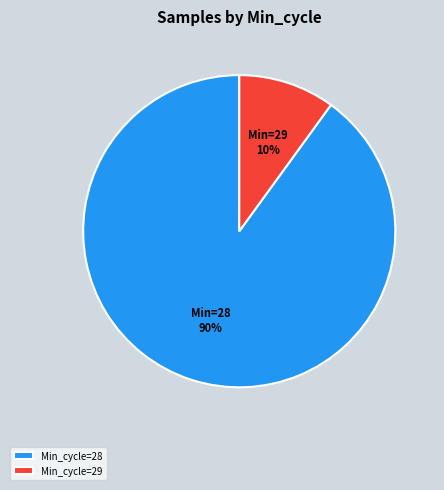

Is there any slice that represents more than half of the pie?

Yes